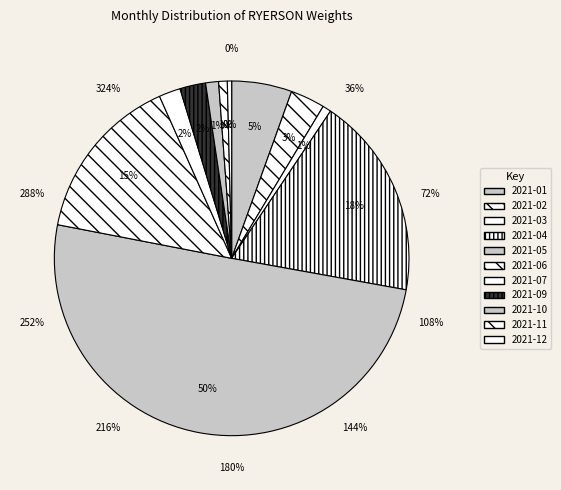

Which slice is the smallest?

2021-12